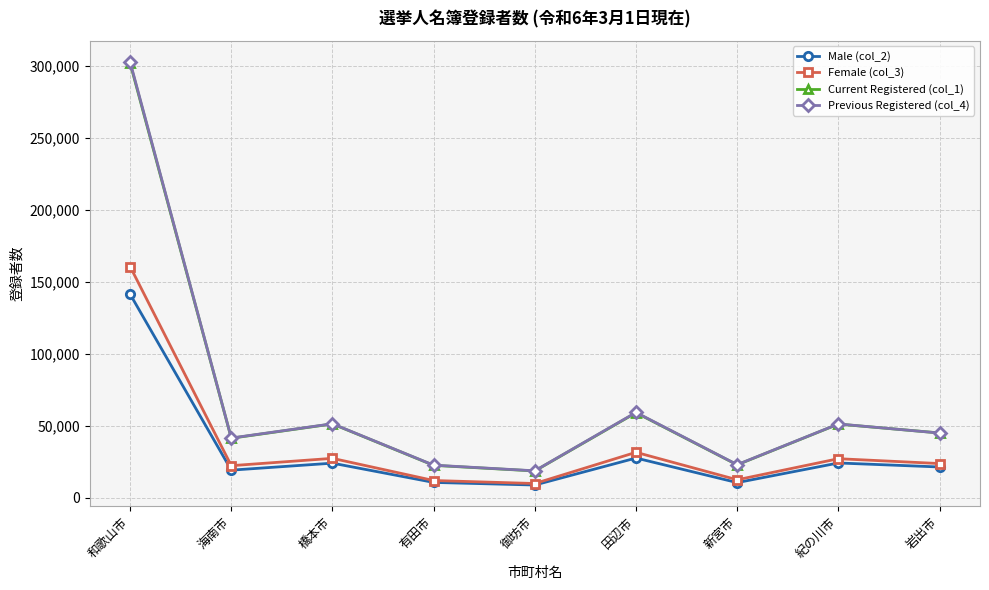

Where is the first local minimum for Current Registered (col_1)?

海南市